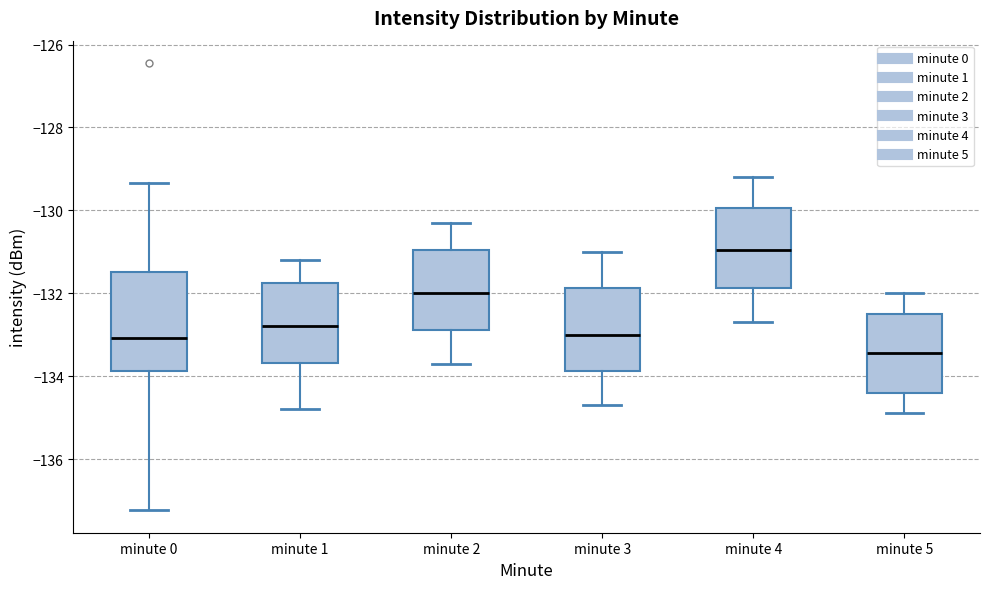

Reading left to right, read every box against the y-axis: the position of its median line, the range the box covers, and the ends of its whiskers. The values are not printed on the chart, so give them approximately, as read against the axis.

minute 0: median -133.0, box -133.8 to -131.4, whiskers -137.2 to -129.4
minute 1: median -132.8, box -133.6 to -131.8, whiskers -134.8 to -131.2
minute 2: median -132.0, box -132.8 to -131.0, whiskers -133.6 to -130.2
minute 3: median -133.0, box -133.8 to -131.8, whiskers -134.6 to -131.0
minute 4: median -131.0, box -131.8 to -130.0, whiskers -132.6 to -129.2
minute 5: median -133.4, box -134.4 to -132.4, whiskers -134.8 to -132.0